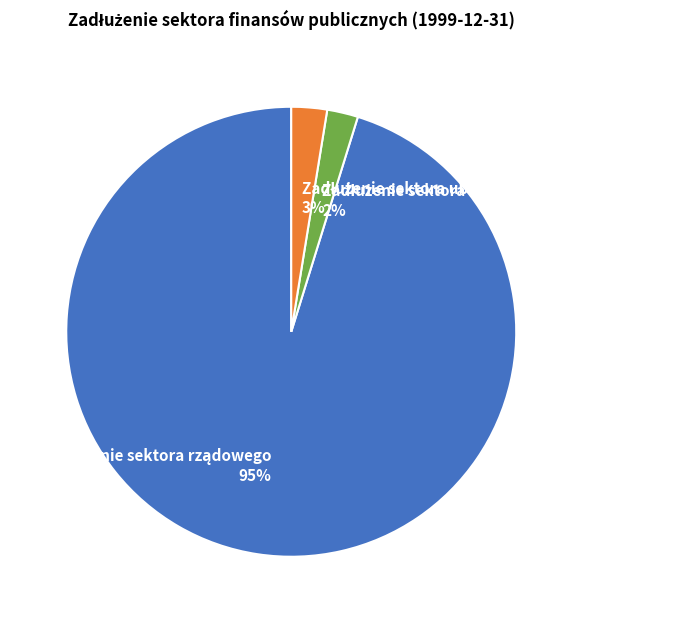

Does any single category account for the majority?

Yes